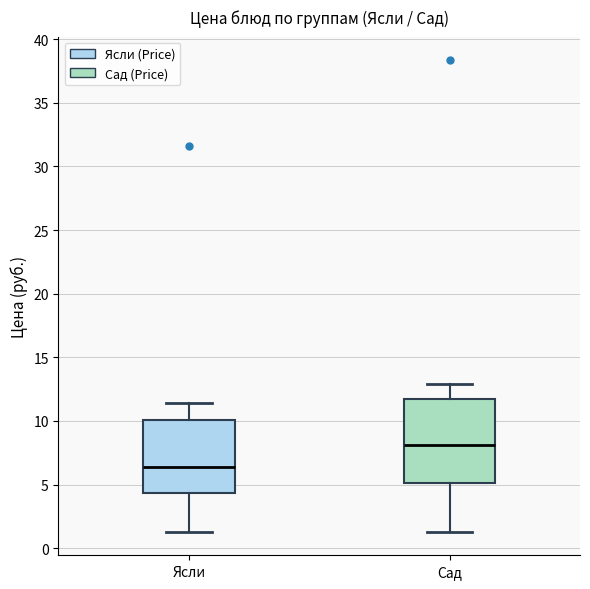

Reading left to right, read every box against the y-axis: the position of its median line, the range the box covers, and the ends of its whiskers. The values are not printed on the chart, so give them approximately, as read against the axis.

Ясли: median 6.5, box 4.5 to 10.0, whiskers 1.5 to 11.5
Сад: median 8.0, box 5.0 to 11.5, whiskers 1.5 to 13.0